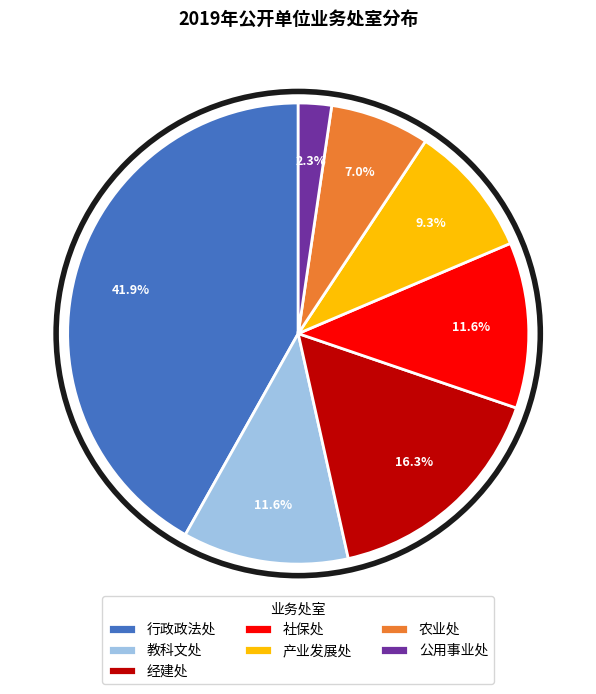

What portion of the pie excludes 经建处?

83.7%